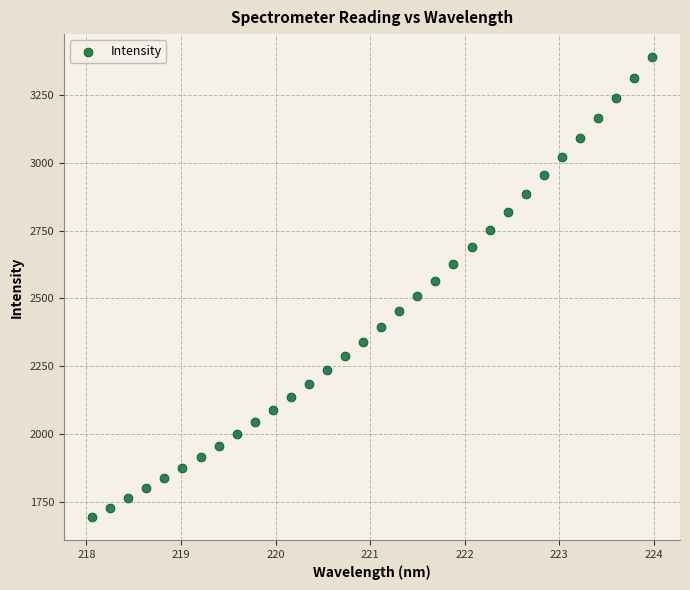

What is the range of Y values (max minus min)?

1696.0